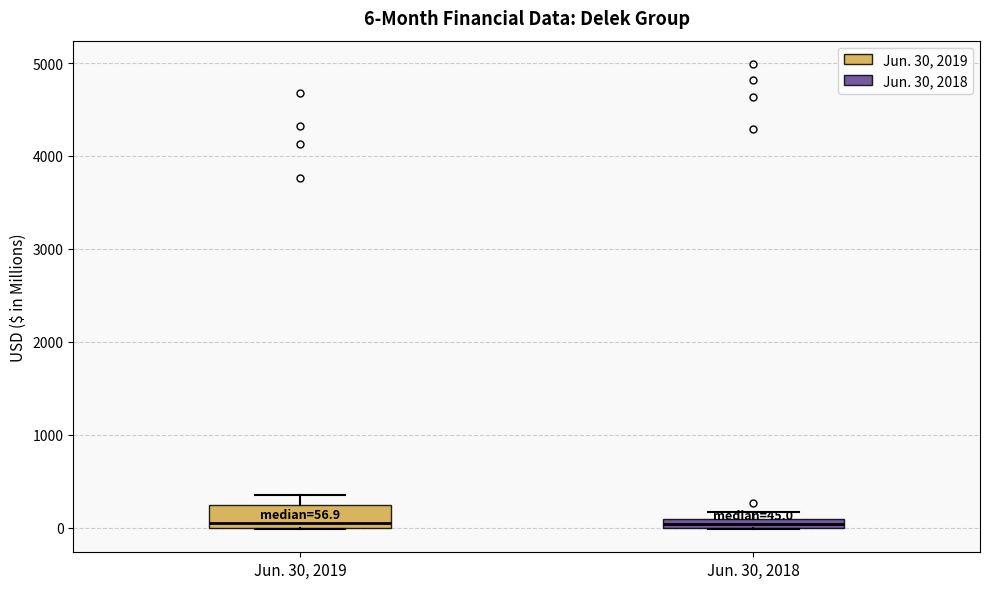

Which box is the tallest, from its lower edge to its upper edge?

Jun. 30, 2019